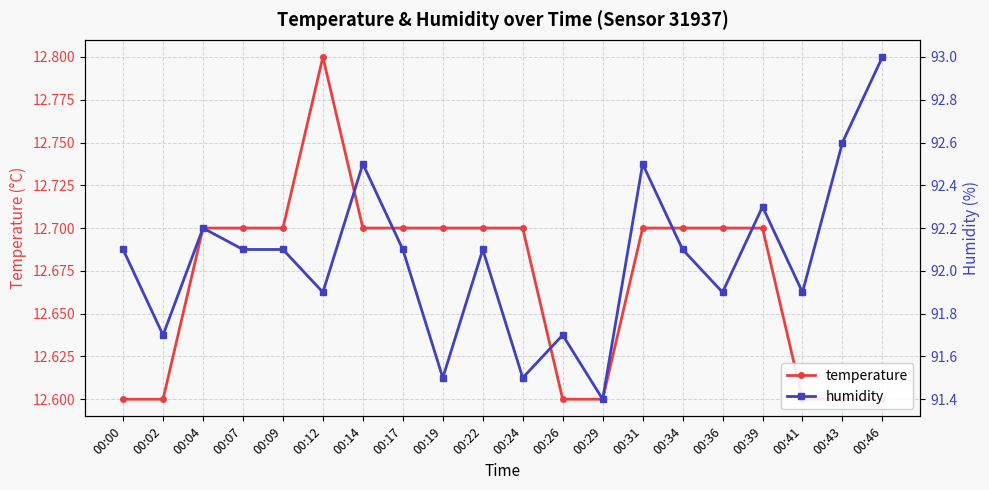

Is this an area chart (filled region under the line)?

No